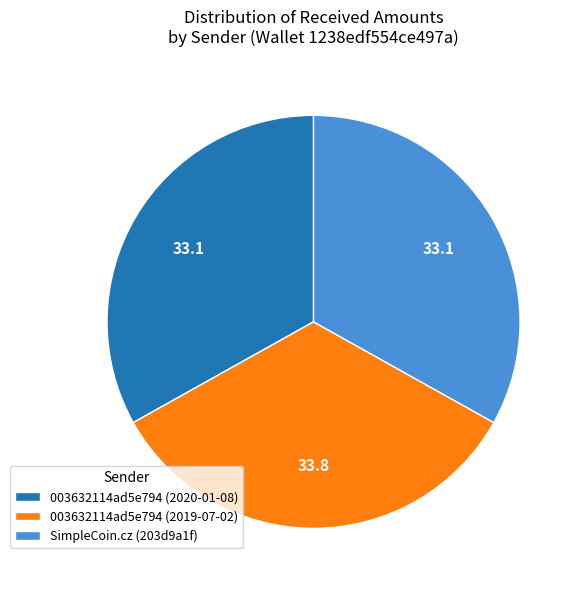

Which slice is the largest?

003632114ad5e794 (2019-07-02)